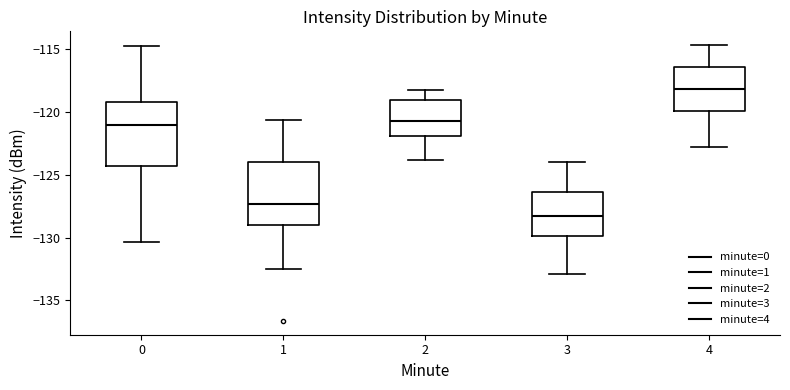

Where does the median line of the box at x = 2 sit on the y-axis? The values are not printed on the chart, so give them approximately, as read against the axis.

-120.5